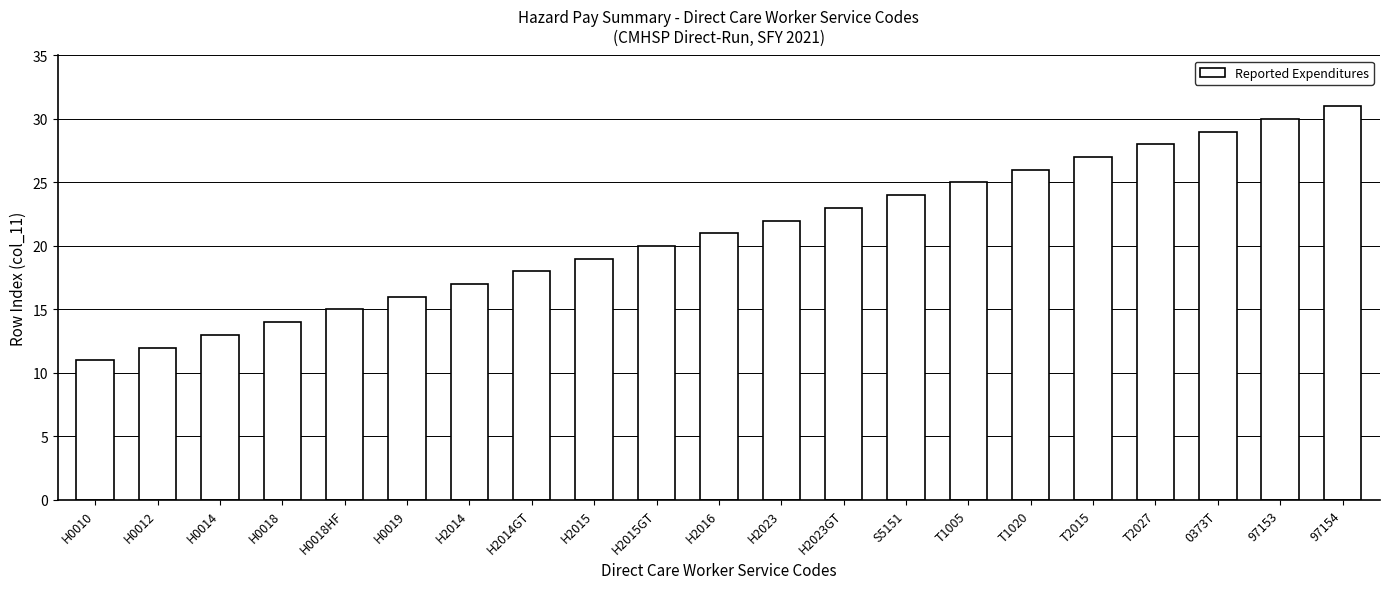

Rank the categories by value from lowest to highest.

H0010, H0012, H0014, H0018, H0018HF, H0019, H2014, H2014GT, H2015, H2015GT, H2016, H2023, H2023GT, S5151, T1005, T1020, T2015, T2027, 0373T, 97153, 97154